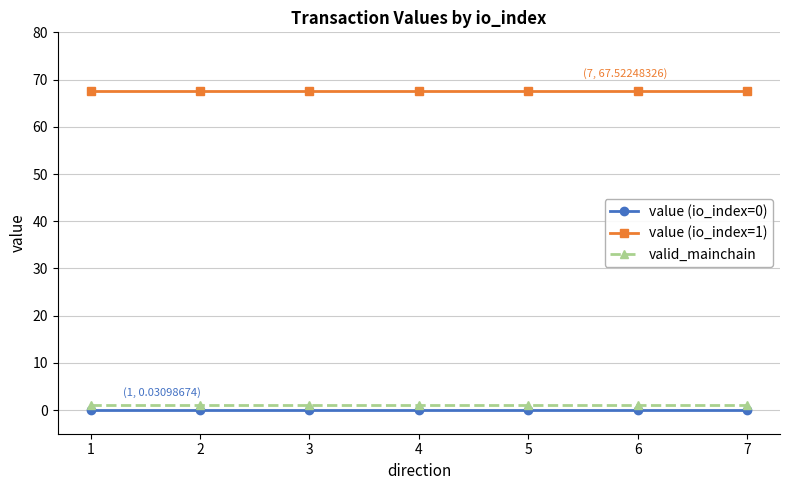

Which series has the largest total across all categories?

value (io_index=1)